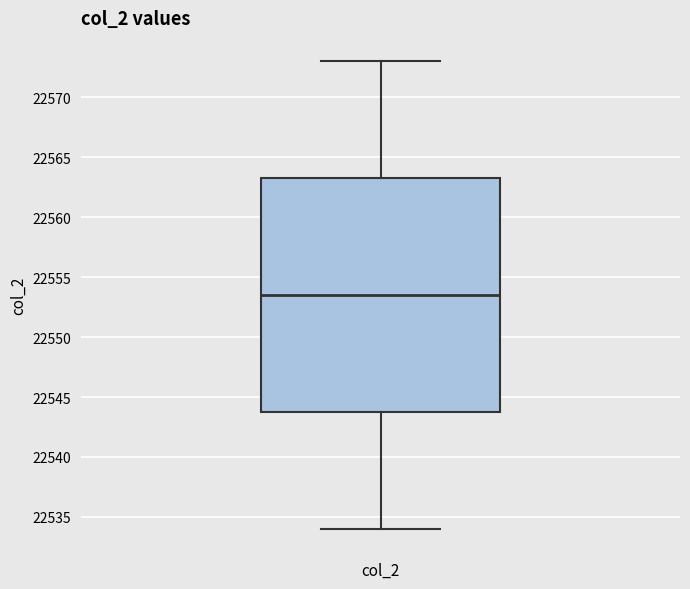

Where is the upper edge of the box for col_2 on the y-axis? The values are not printed on the chart, so give them approximately, as read against the axis.

22563.5